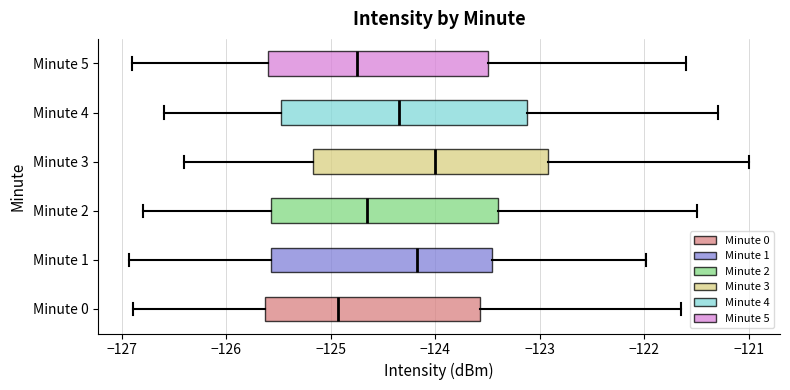

Where is the right edge of the box for Minute 3 on the x-axis? The values are not printed on the chart, so give them approximately, as read against the axis.

-122.9